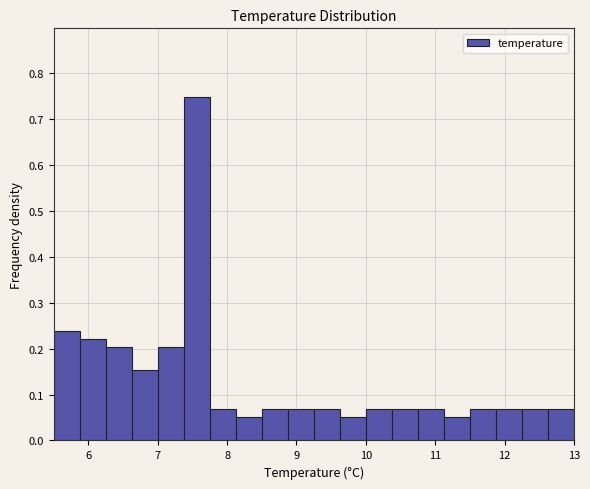

Around what value on the x-axis is the tallest bar? Give the approximate position of its centre, as read against the axis.

7.6